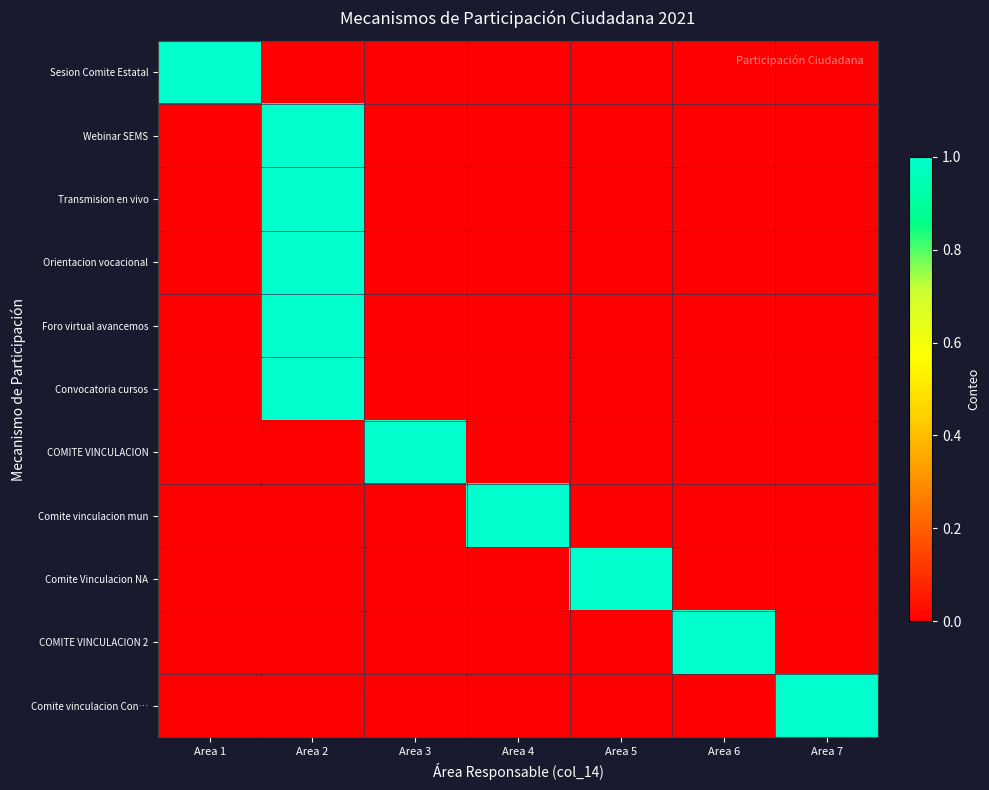

What is the greatest value displayed?

1